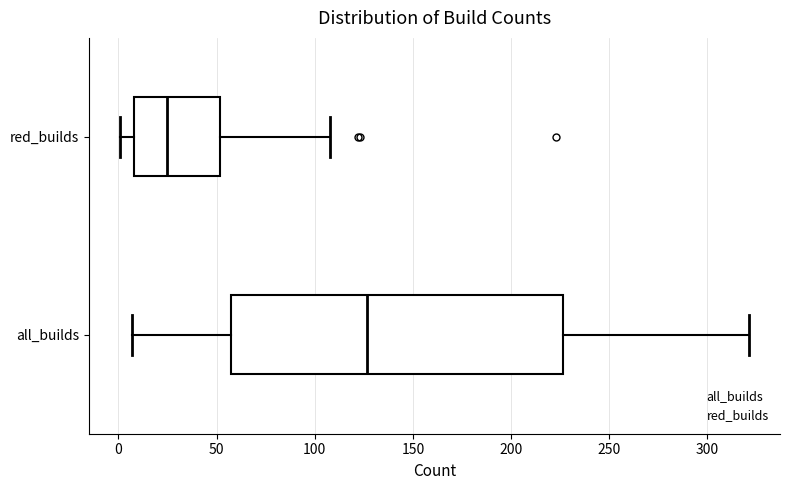

Which box has the furthest to the left median line?

red_builds